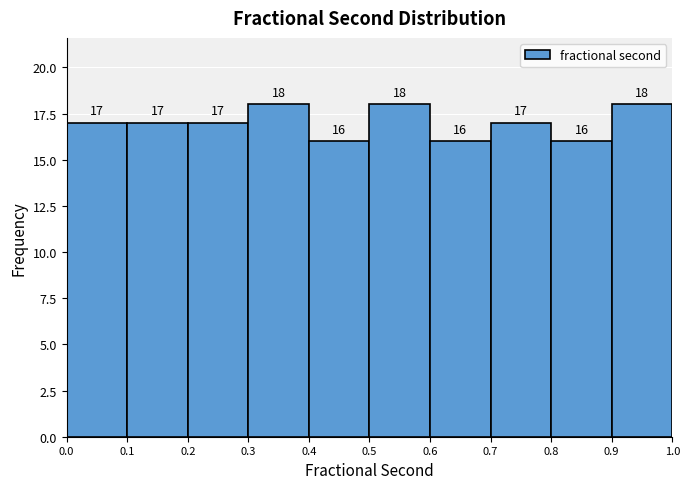

Reading left to right, list every bar in this chart as the range it spans on the x-axis followed by its height.

0.0 to 0.1: 17
0.1 to 0.2: 17
0.2 to 0.3: 17
0.3 to 0.4: 18
0.4 to 0.5: 16
0.5 to 0.6: 18
0.6 to 0.7: 16
0.7 to 0.8: 17
0.8 to 0.9: 16
0.9 to 1.0: 18